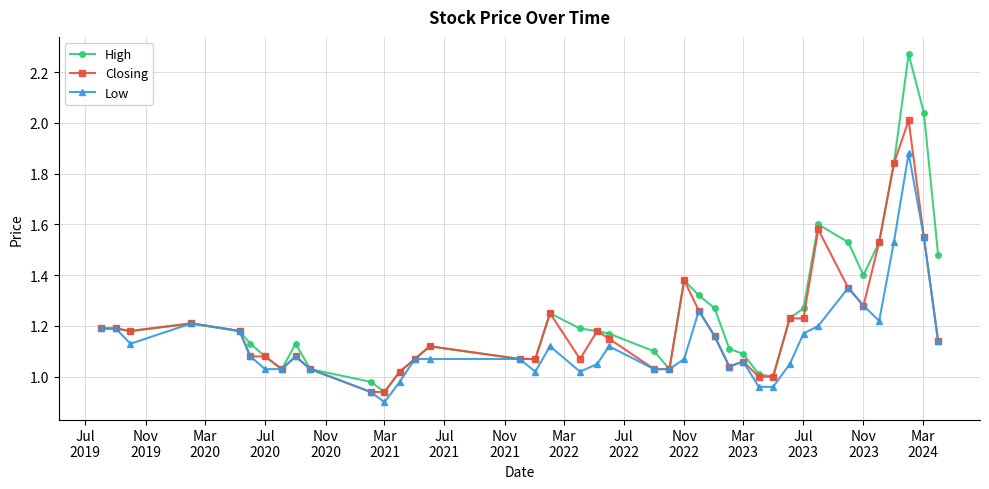

True or false: Low has more than 0 interior local peaks.

True